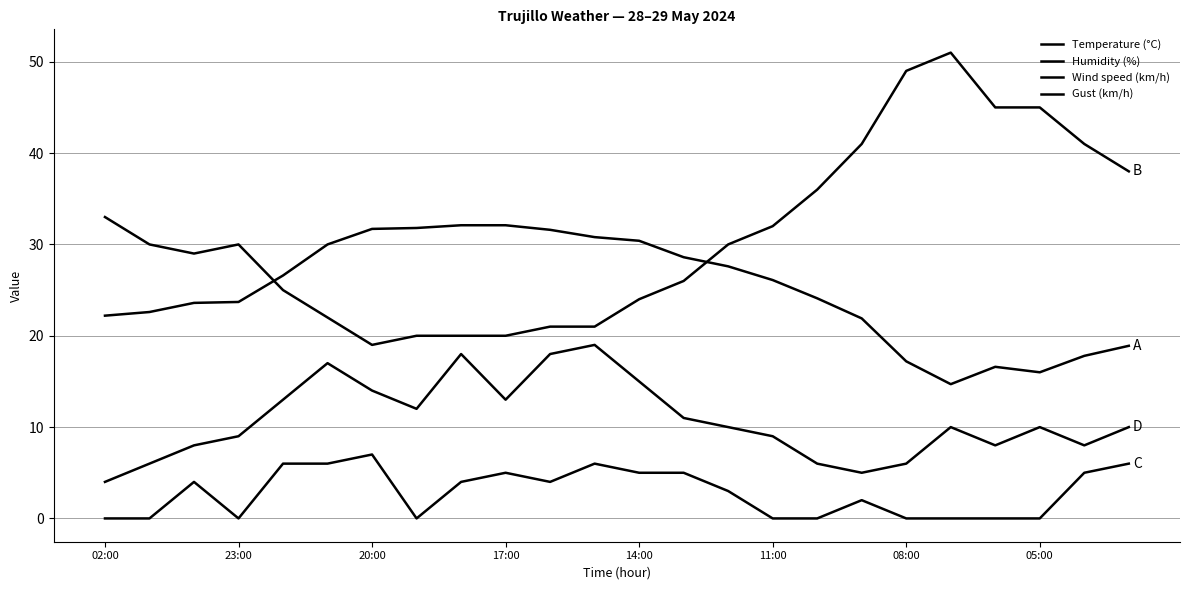

How many lines are shown in the chart?

4